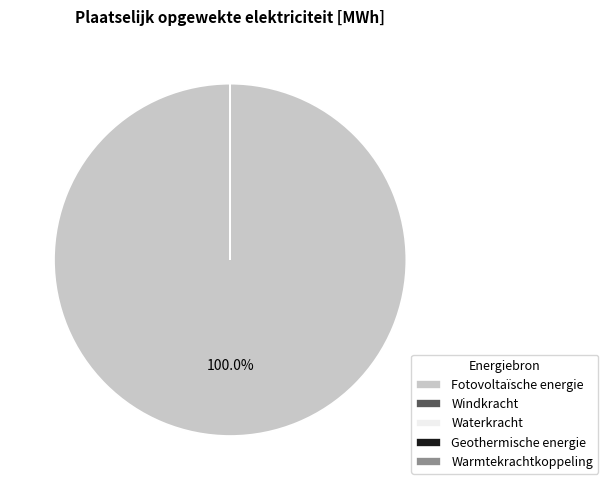

Is there a majority slice in this chart?

Yes